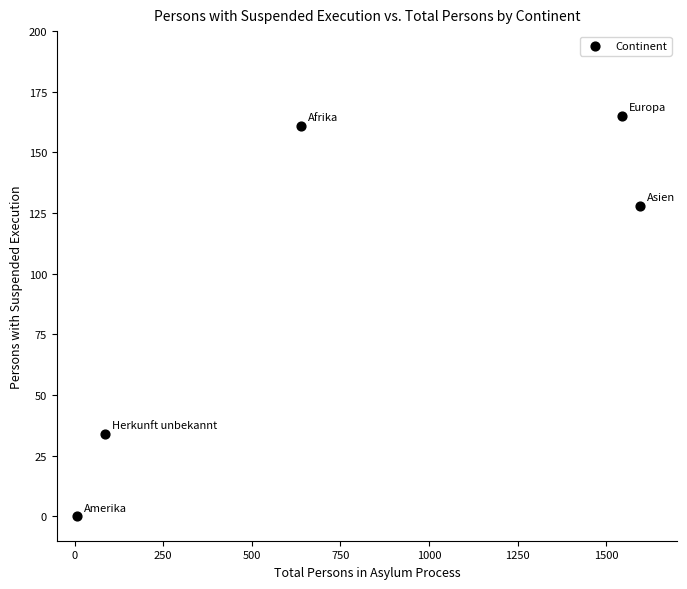

What is the range of Y values (max minus min)?

165